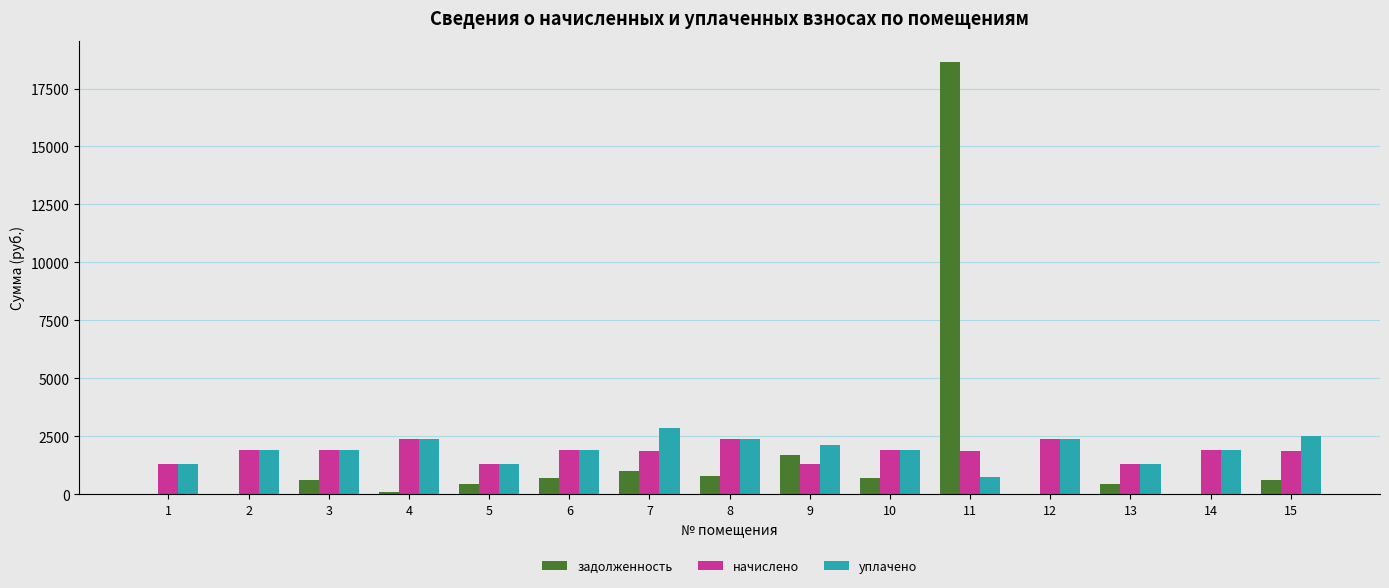

What are all the series names shown in the legend?

задолженность, начислено, уплачено